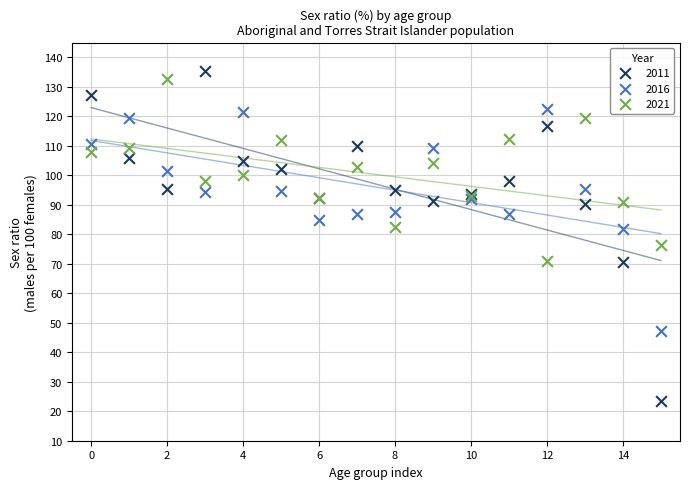

What are all the series names shown in the legend?

2011, 2016, 2021